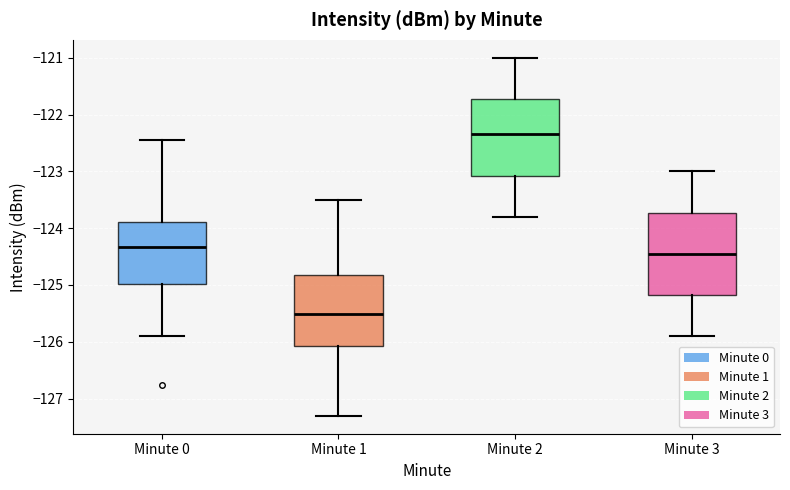

Which box is the tallest, from its lower edge to its upper edge?

Minute 3